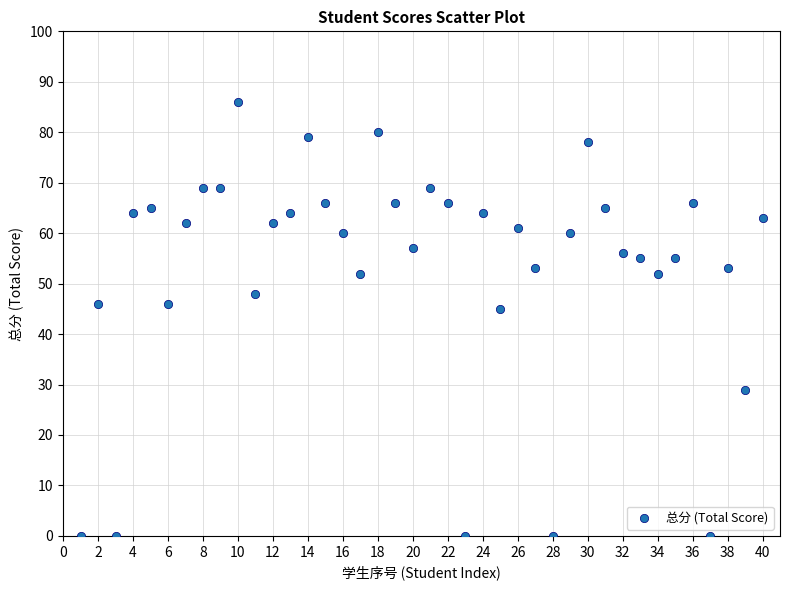

What is the range of X values (max minus min)?

39